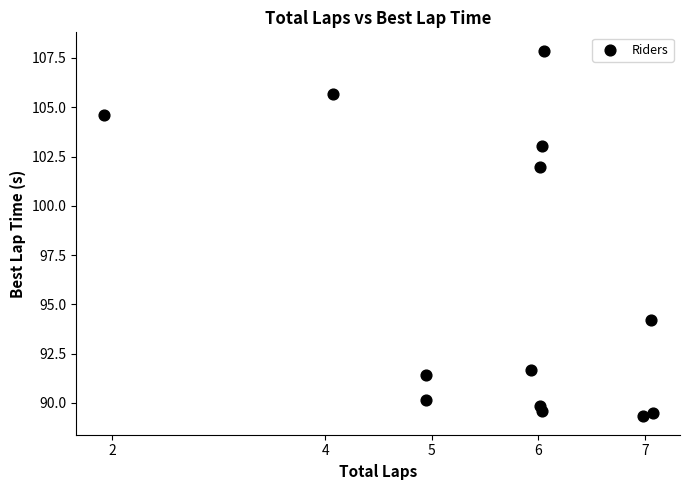

What is the range of X values (max minus min)?

5.1